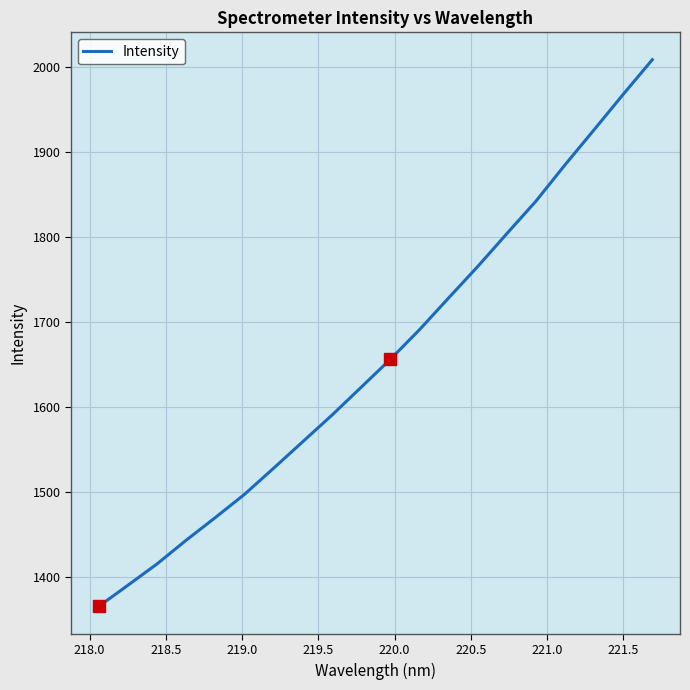

What is the maximum value shown in the chart?

2009.0